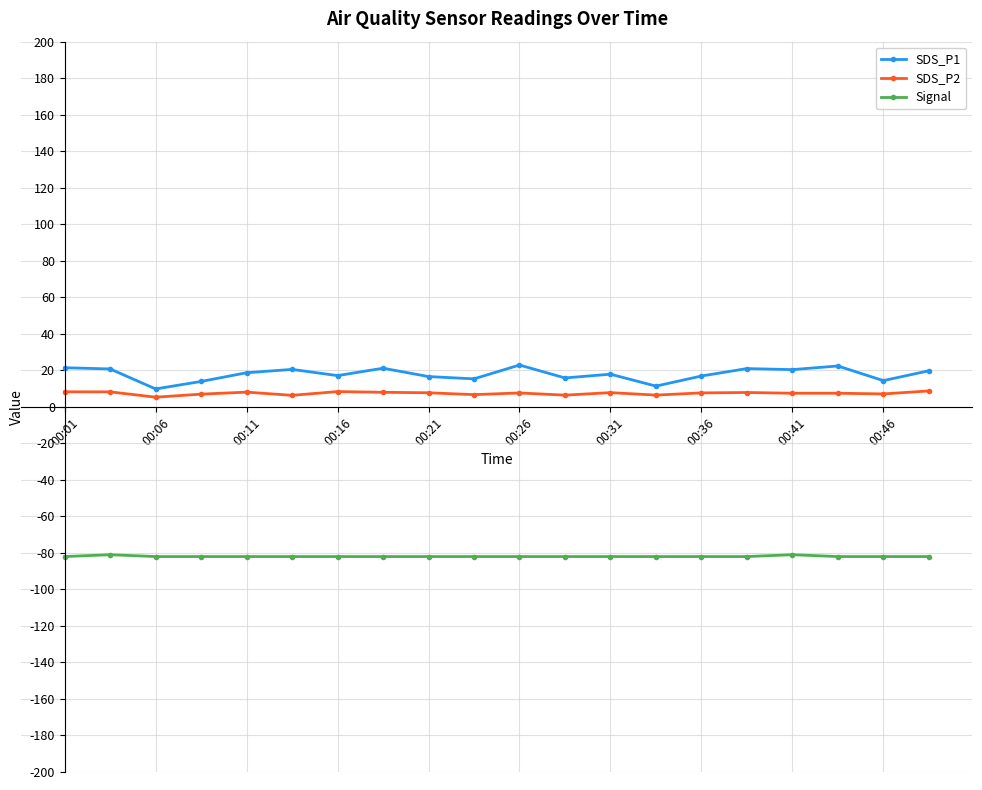

Which series has the largest range (max minus min)?

SDS_P1